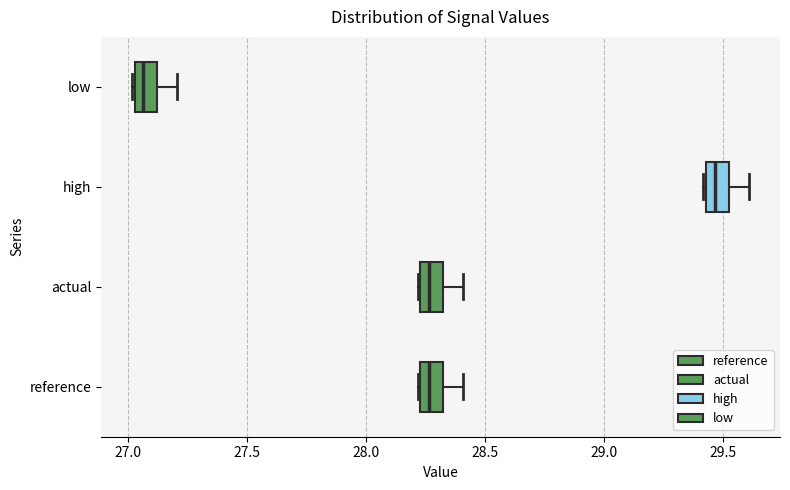

Where is the right edge of the box for low on the x-axis? The values are not printed on the chart, so give them approximately, as read against the axis.

27.10